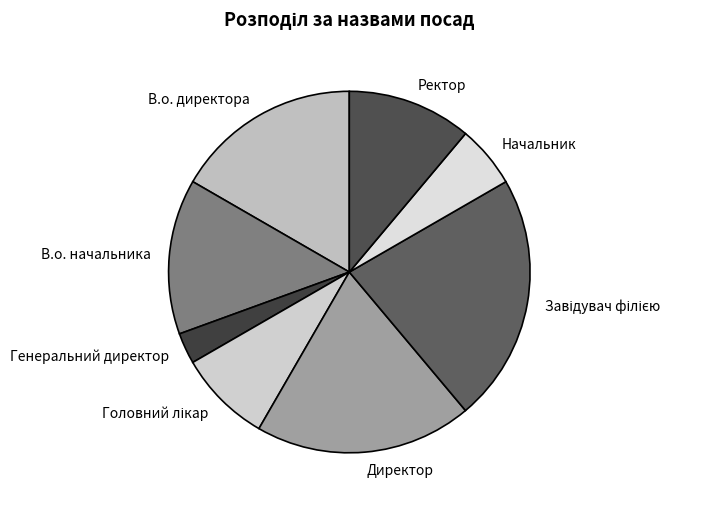

Count the number of slices in the pie.

8